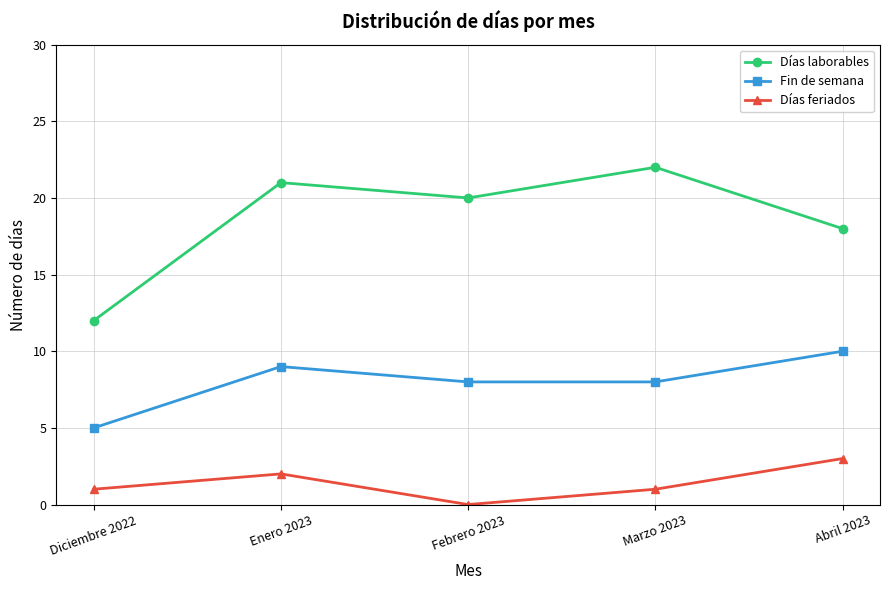

List the series in order of their peak value, highest first.

Días laborables, Fin de semana, Días feriados